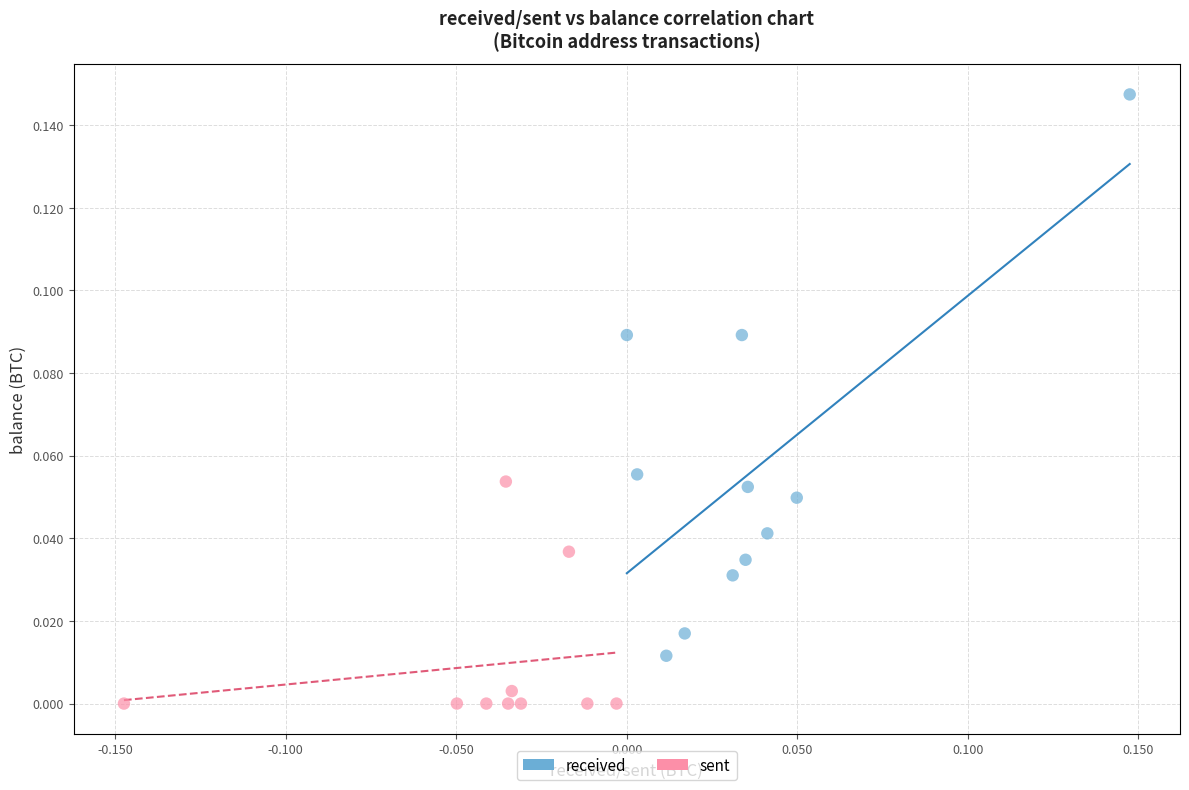

Which series has the largest Y range (max minus min)?

received